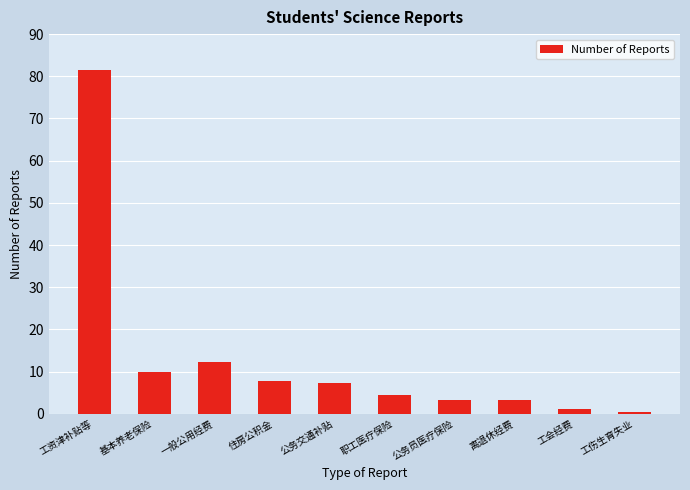

What is the change in value from 工资津补贴等 to 工会经费?

-80.2